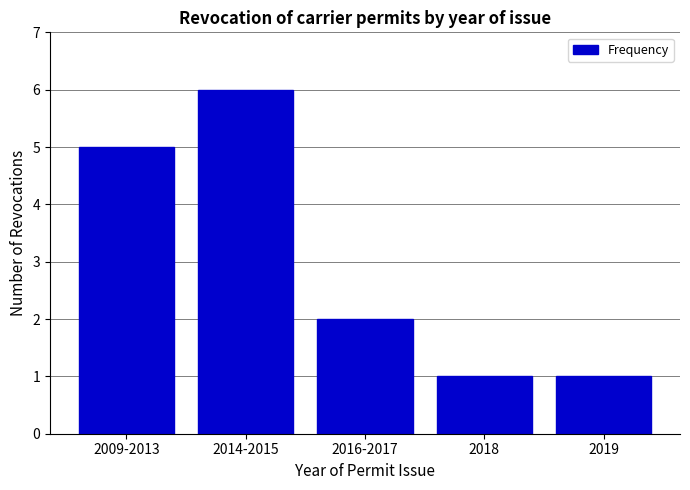

Reading left to right, extract all data points from this chart.

5	6	2	1	1